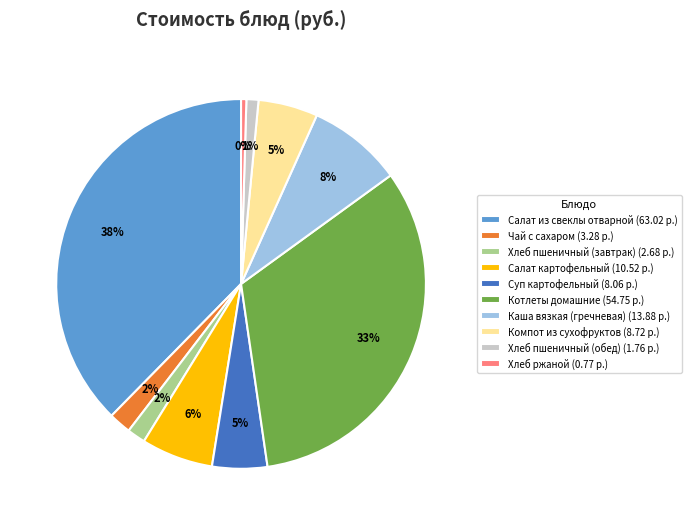

Does Каша вязкая (гречневая) represent more than half of the total?

No